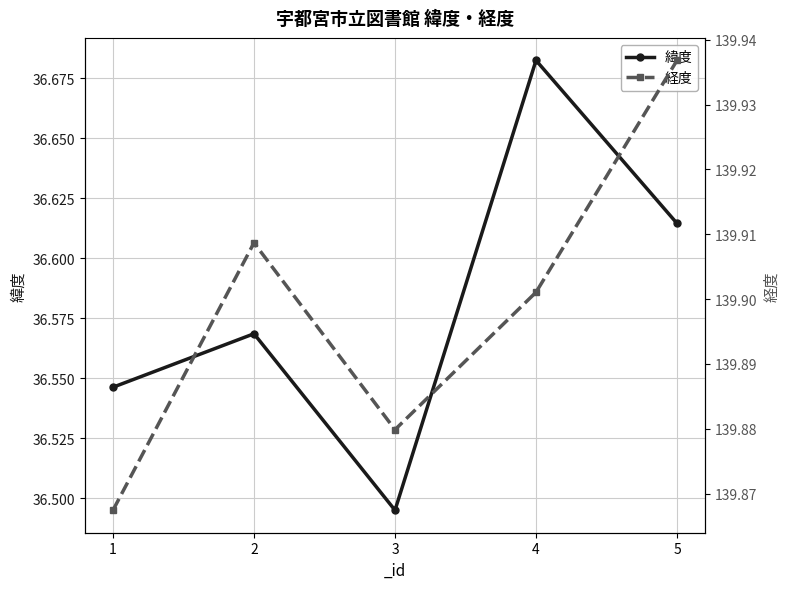

The value of 経度 at 2 is 139.9. True or false?

True